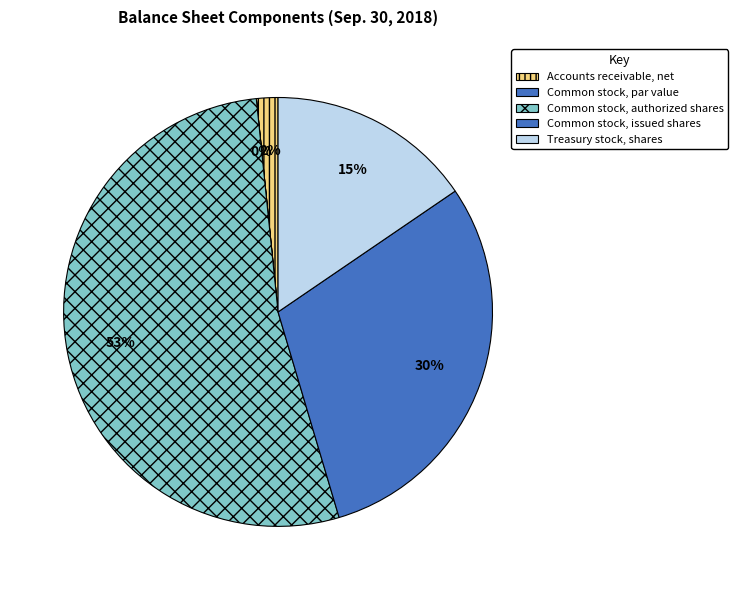

To the nearest percent, what is the combined percentage of Accounts receivable, net and Common stock, authorized shares?

55%